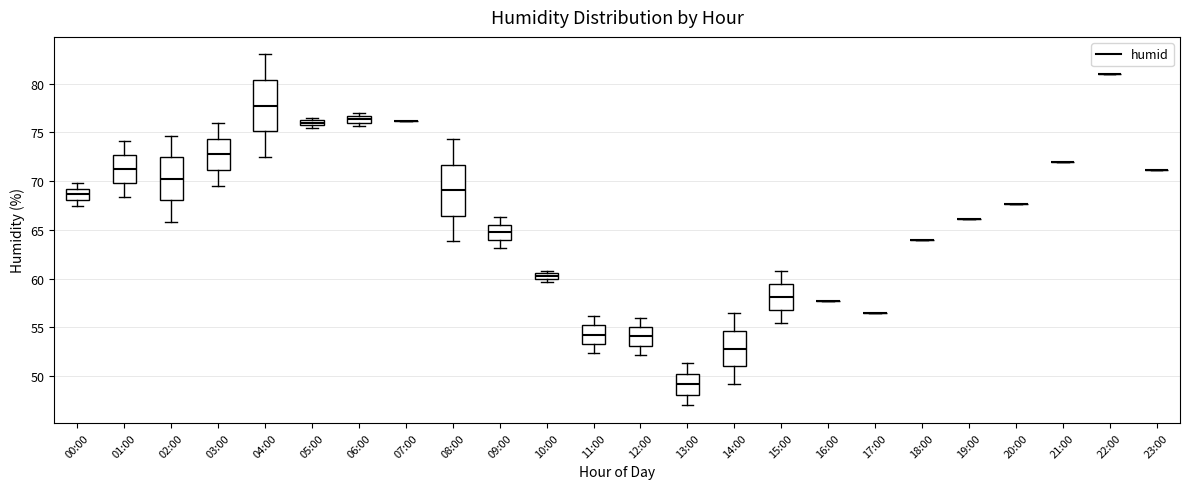

Where is the upper edge of the box for 14:00 on the y-axis? The values are not printed on the chart, so give them approximately, as read against the axis.

54.5